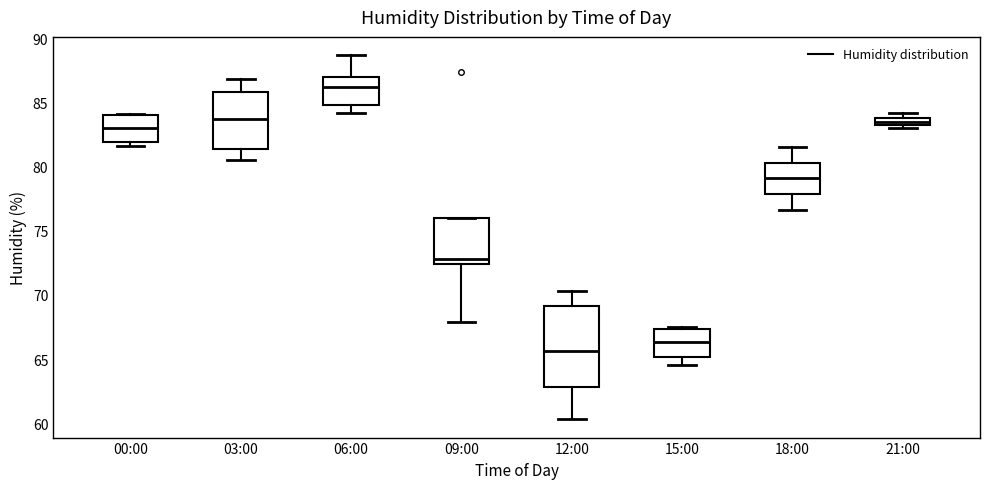

Which box is the tallest, from its lower edge to its upper edge?

12:00